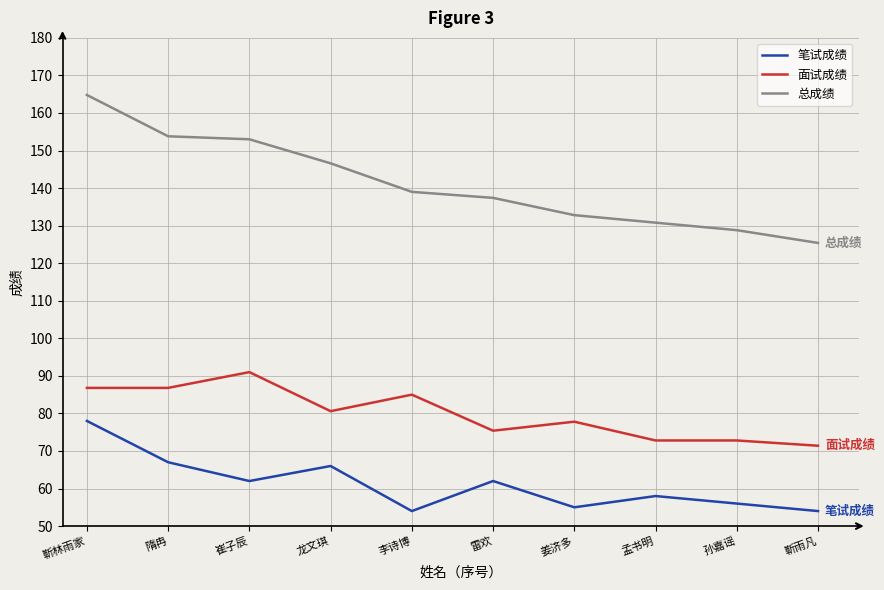

Is it true that 面试成绩 equals 85.0 at 李诗博?

True